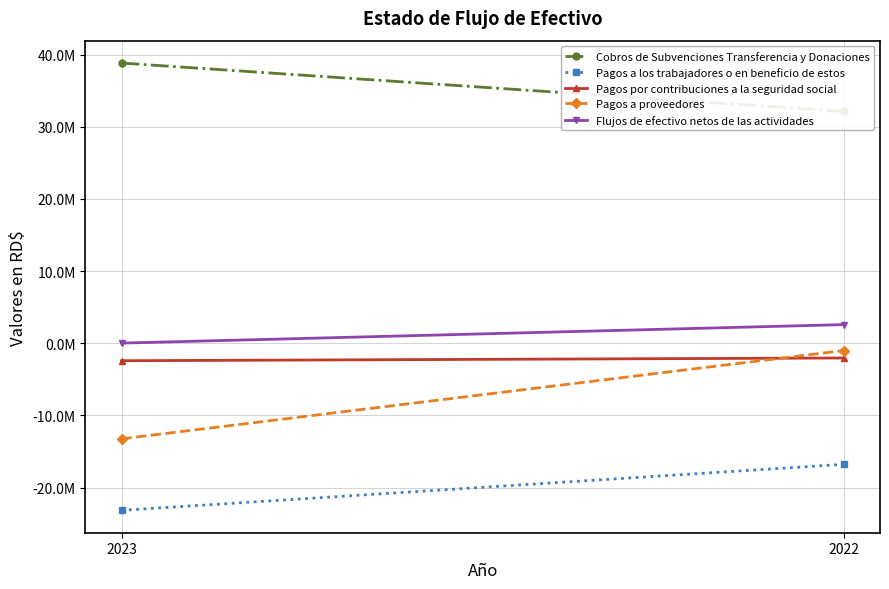

Rank the series at 2022 from highest to lowest value.

Cobros de Subvenciones Transferencia y Donaciones, Flujos de efectivo netos de las actividades, Pagos a proveedores, Pagos por contribuciones a la seguridad social, Pagos a los trabajadores o en beneficio de estos